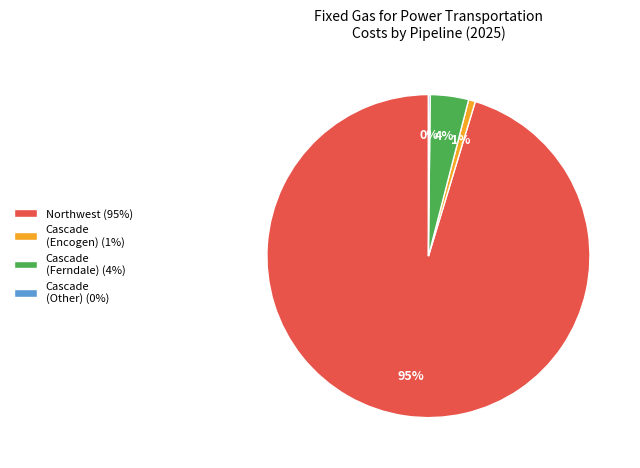

What percentage is the Cascade (Encogen) (1%) slice, to the nearest percent?

1%